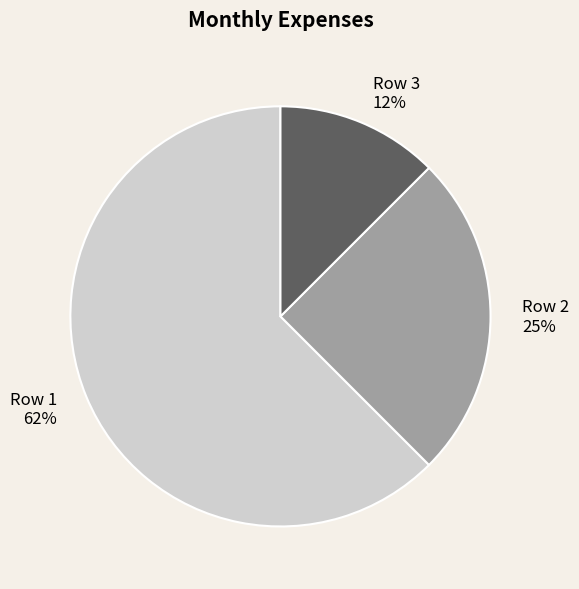

To the nearest percent, what portion does Row 2 25% represent?

25%